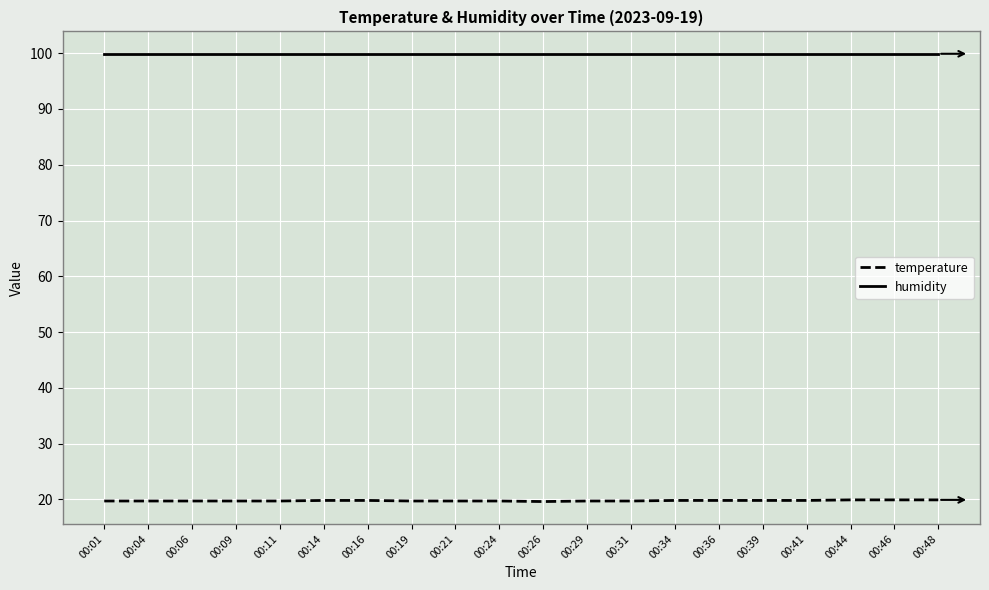

Is the value of humidity at 00:01 greater than the value of temperature at 00:44?

Yes